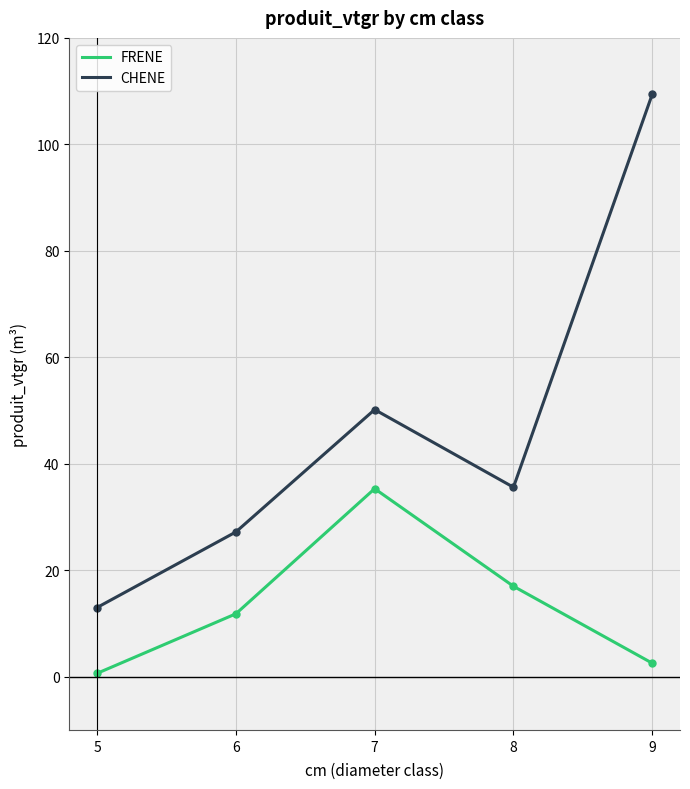

True or false: FRENE and CHENE intersect in this chart.

False